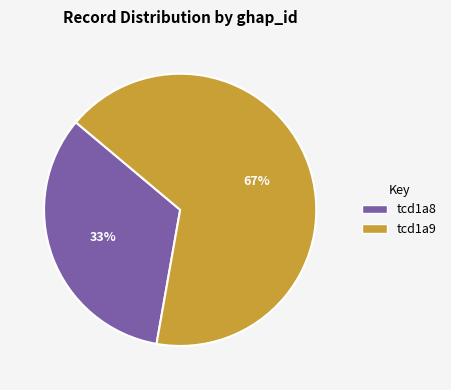

Do tcd1a8 and tcd1a9 together represent more than half of the pie?

Yes